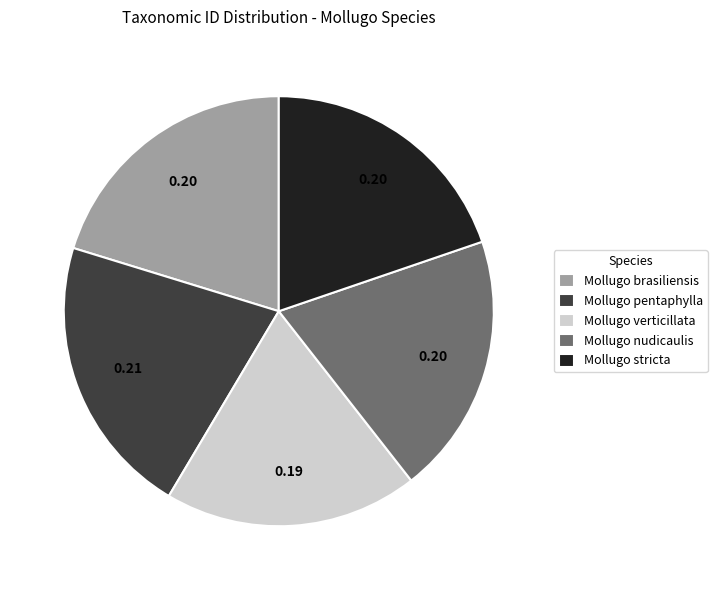

What is the largest slice in the pie chart?

Mollugo pentaphylla